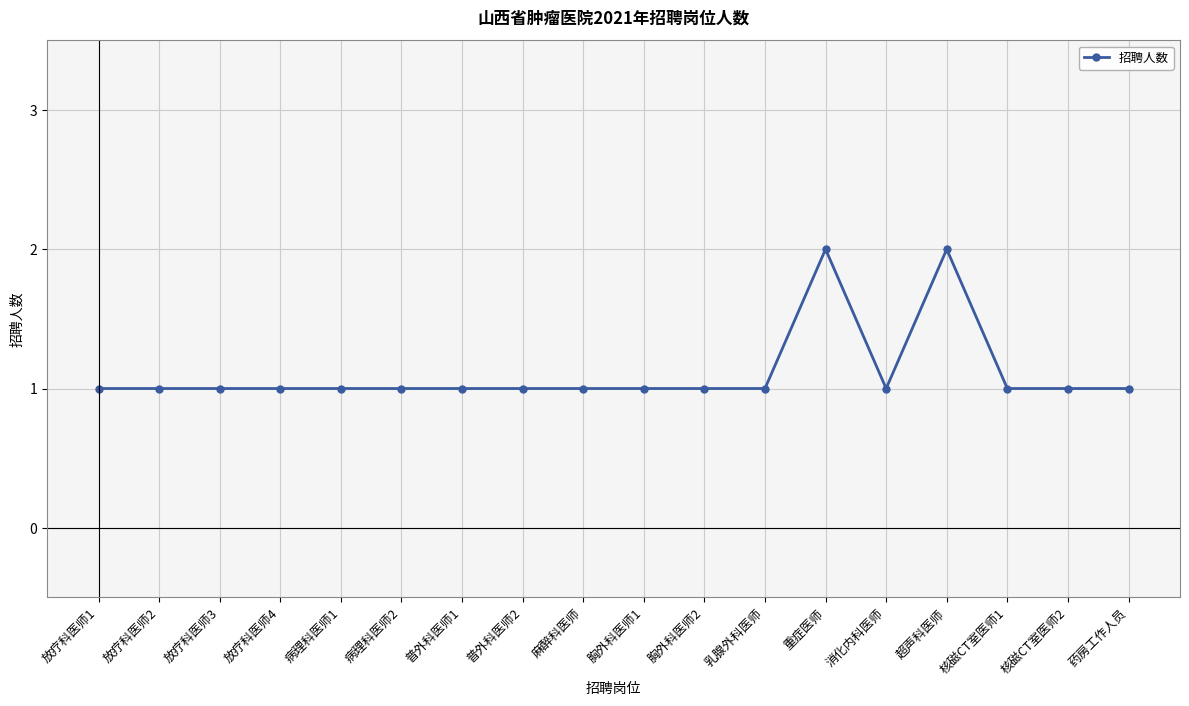

What is the sum of the values at 重症医师 and 核磁CT室医师2?

3